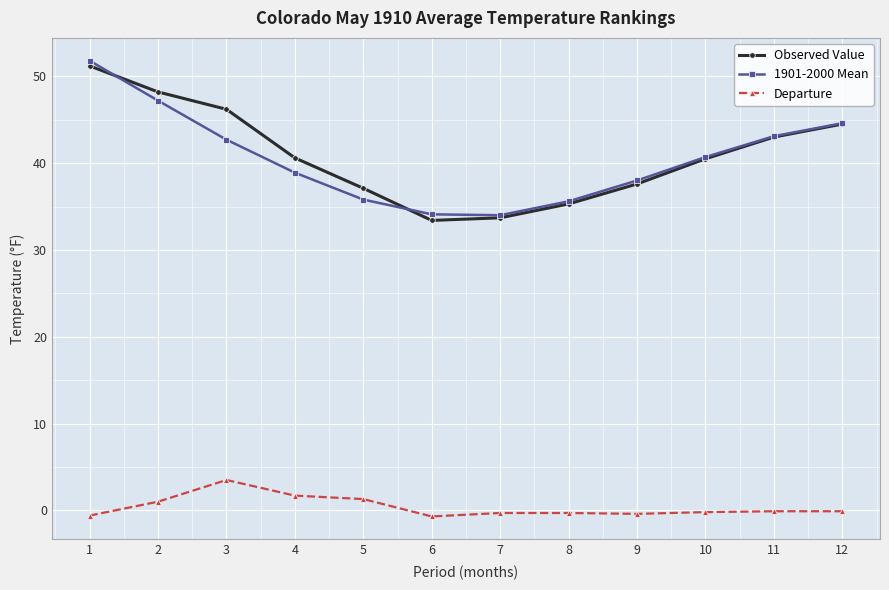

True or false: Departure and 1901-2000 Mean cross at least once.

False